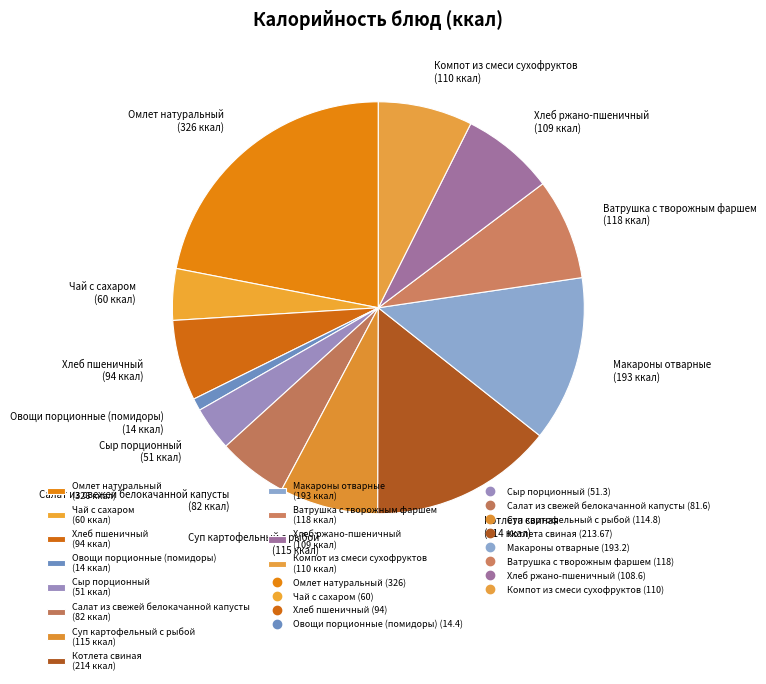

What is the largest slice in the pie chart?

Омлет натуральный